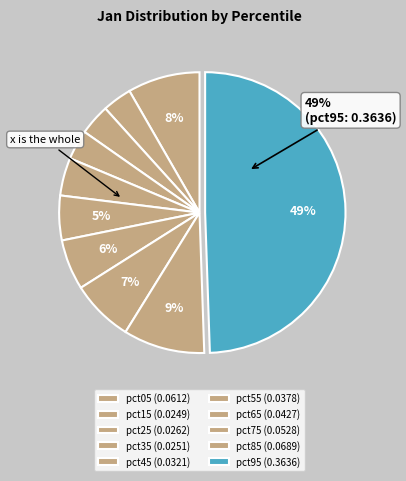

Which has a higher value, pct25 or pct95?

pct95